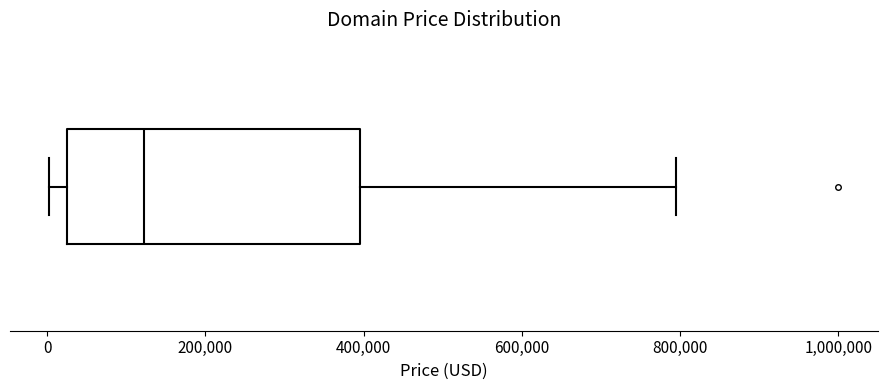

Read this box plot against the x-axis: the position of the median line, the range covered by the box, and the ends of both whiskers. The values are not printed on the chart, so give them approximately, as read against the axis.

median 120000, box 20000 to 400000, whiskers 0 to 800000